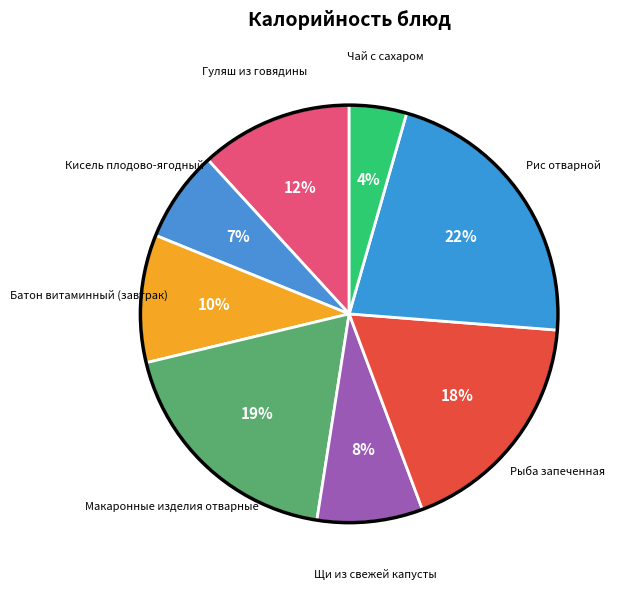

Is there a majority slice in this chart?

No